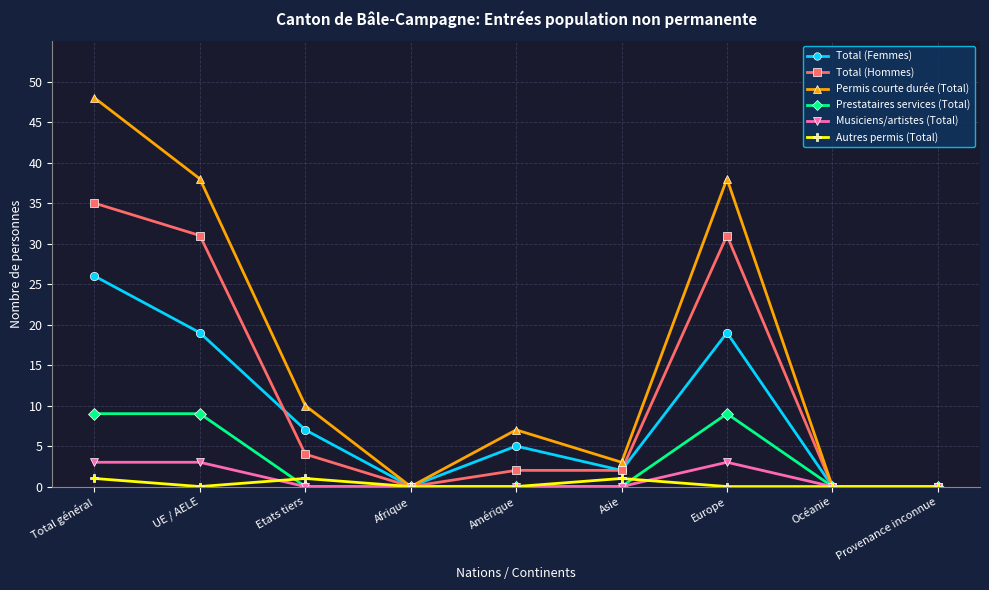

In Total (Femmes), how many points are higher than both neighbors (excluding endpoints)?

2